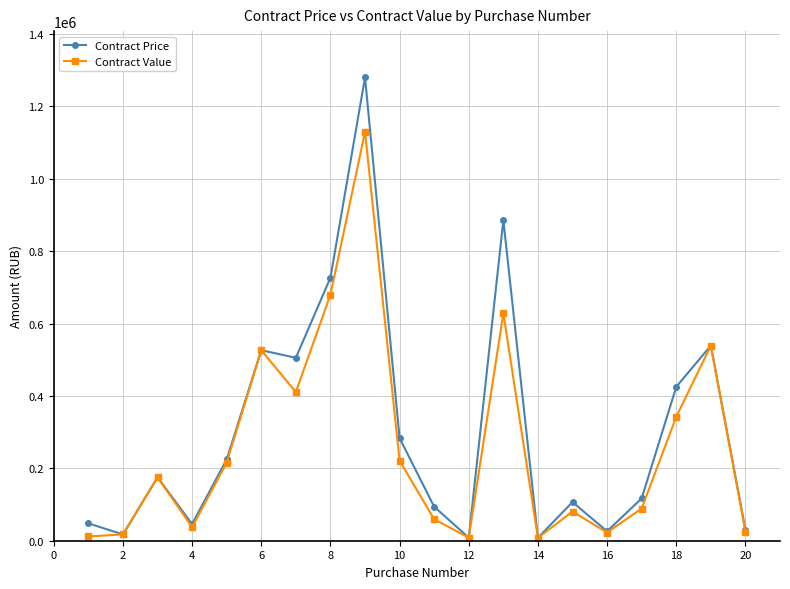

Which series has the largest range (max minus min)?

Contract Price